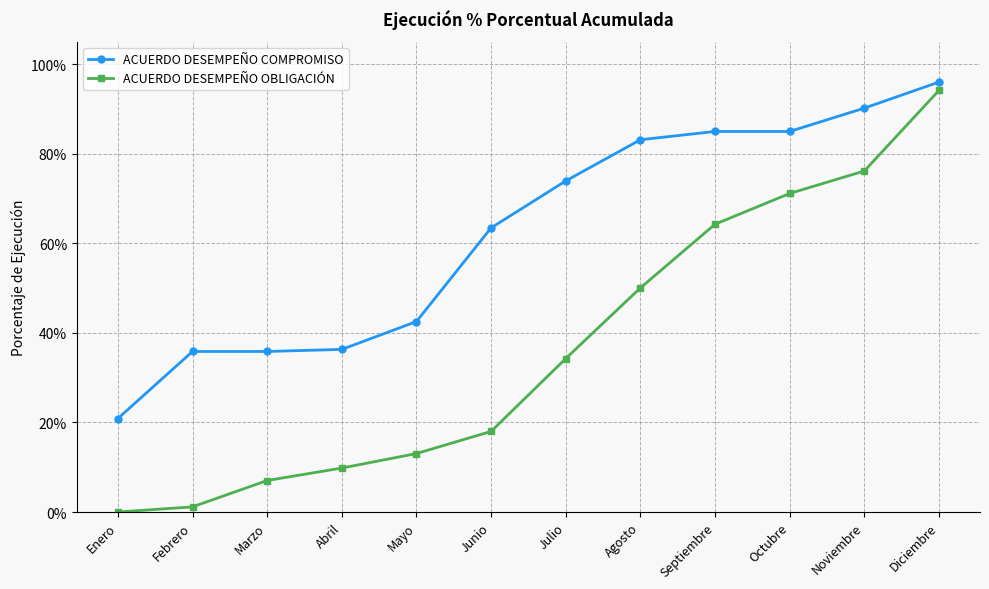

At which category does the chart reach its minimum across all series?

Enero